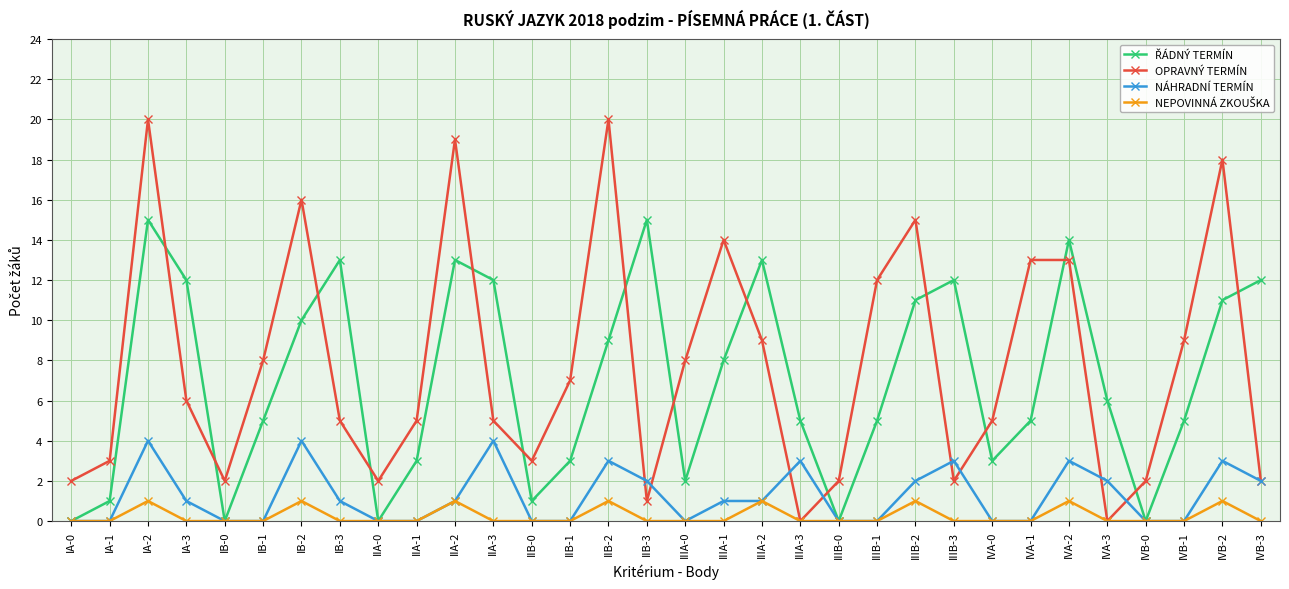

Does the chart display data point markers on the line(s)?

Yes